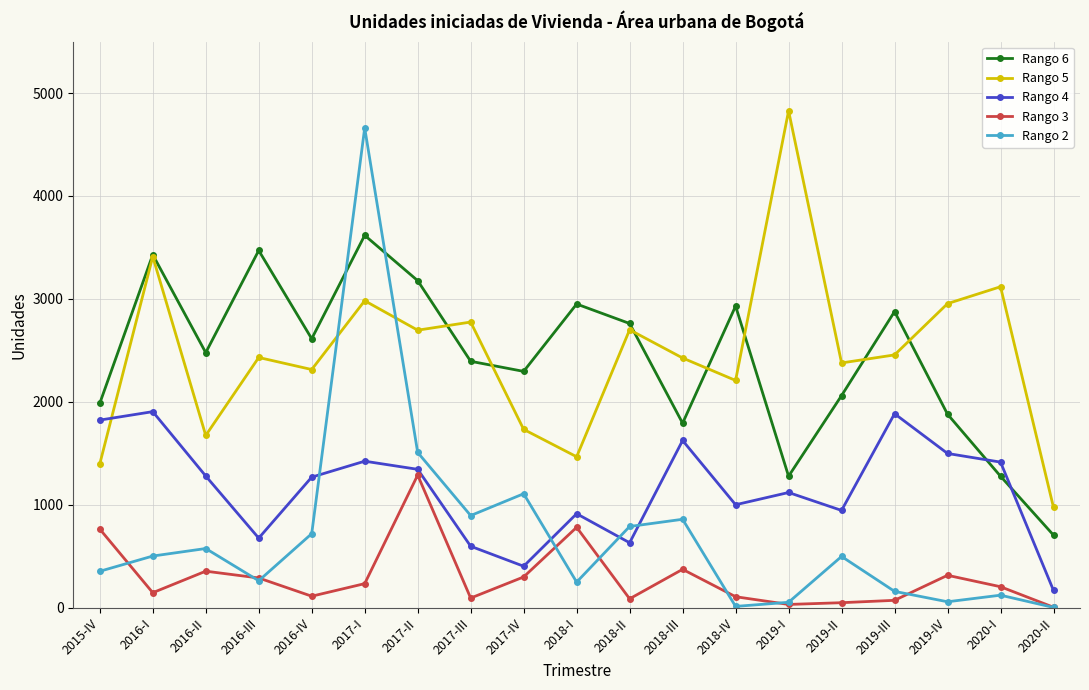

What position from the left is 2017-IV?

9